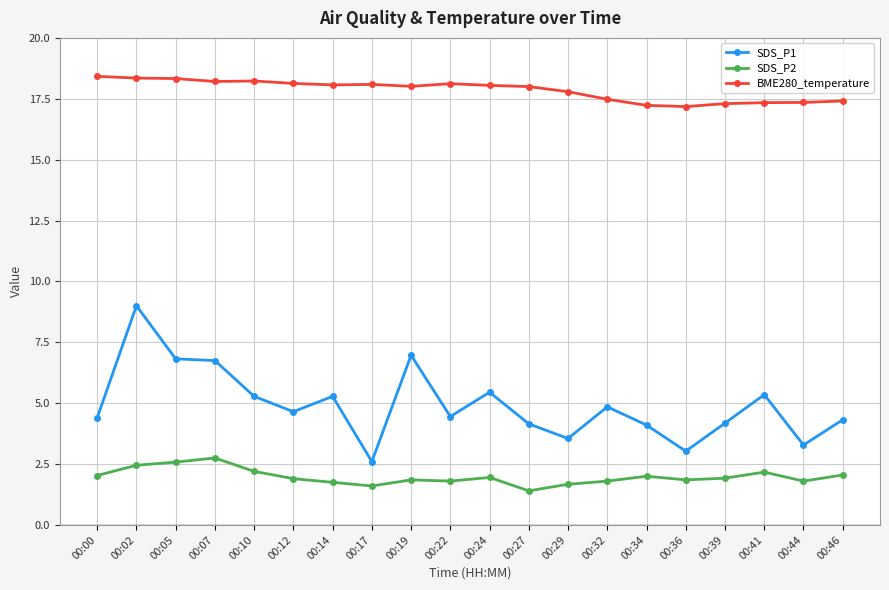

True or false: SDS_P2 and BME280_temperature intersect in this chart.

False